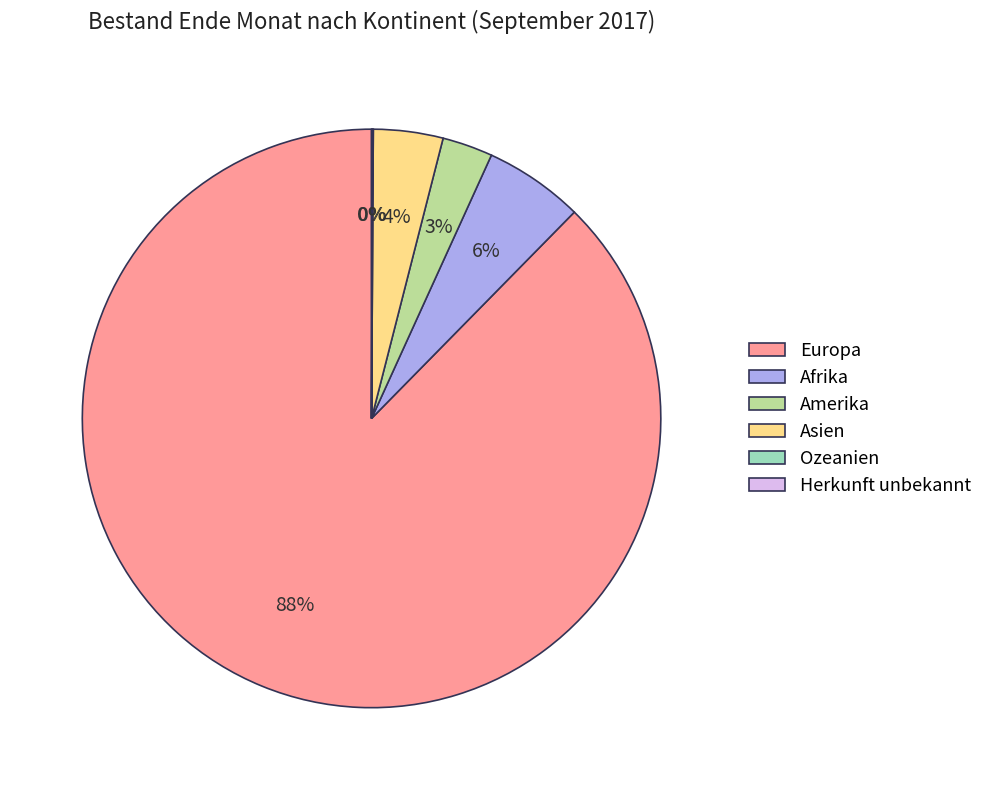

Approximately how many times larger is the value at Asien compared to Afrika?

0.7